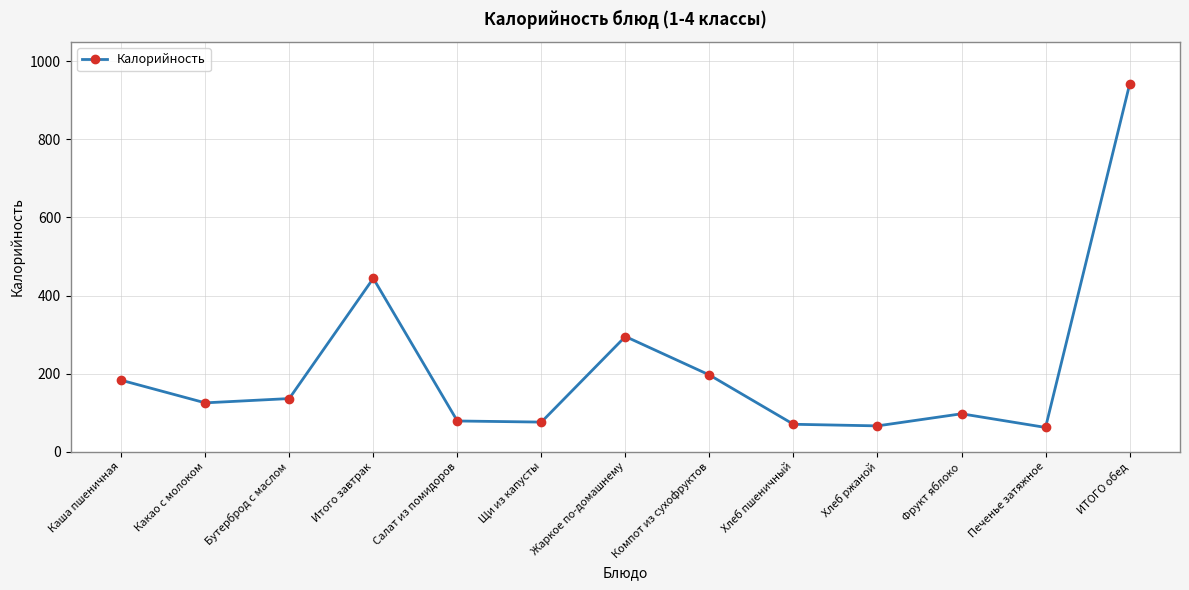

What is the average value?

213.0